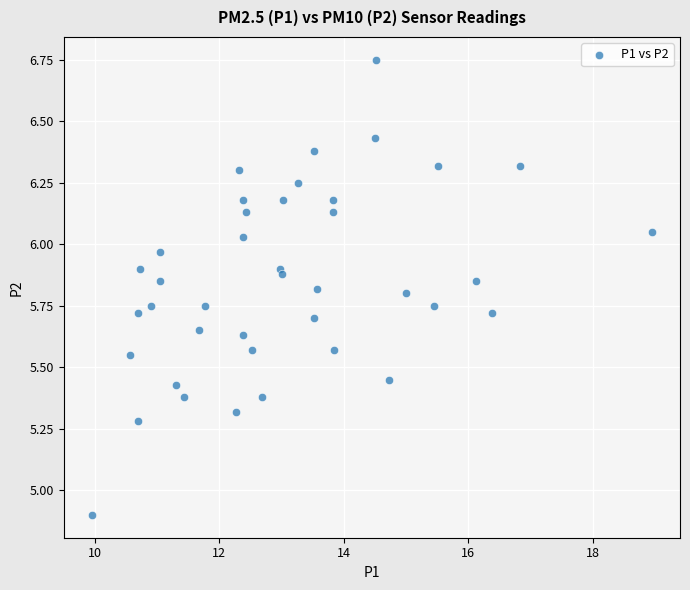

What Y value in the scatter plot is closest to 5?

4.9